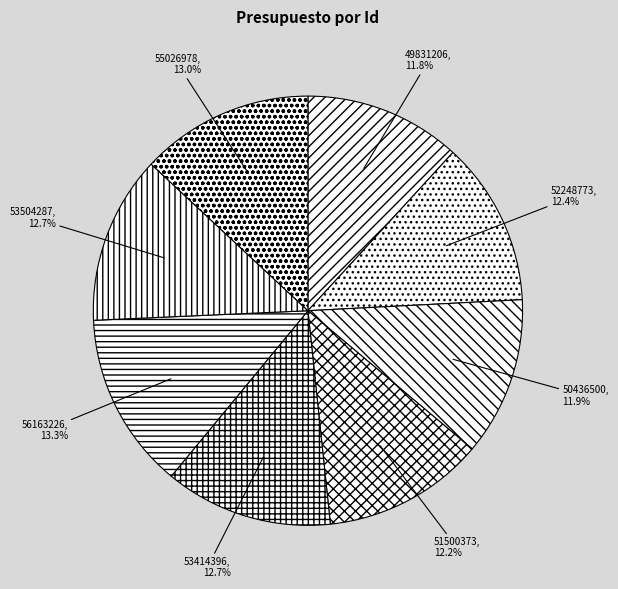

How many slices are in this pie chart?

8